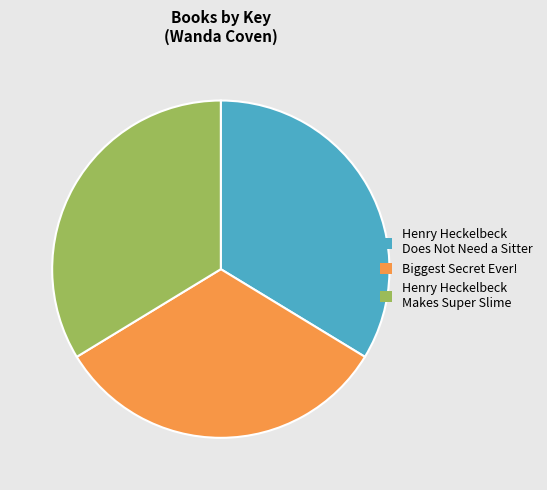

Which category has the smallest portion of the pie?

Biggest Secret Ever!